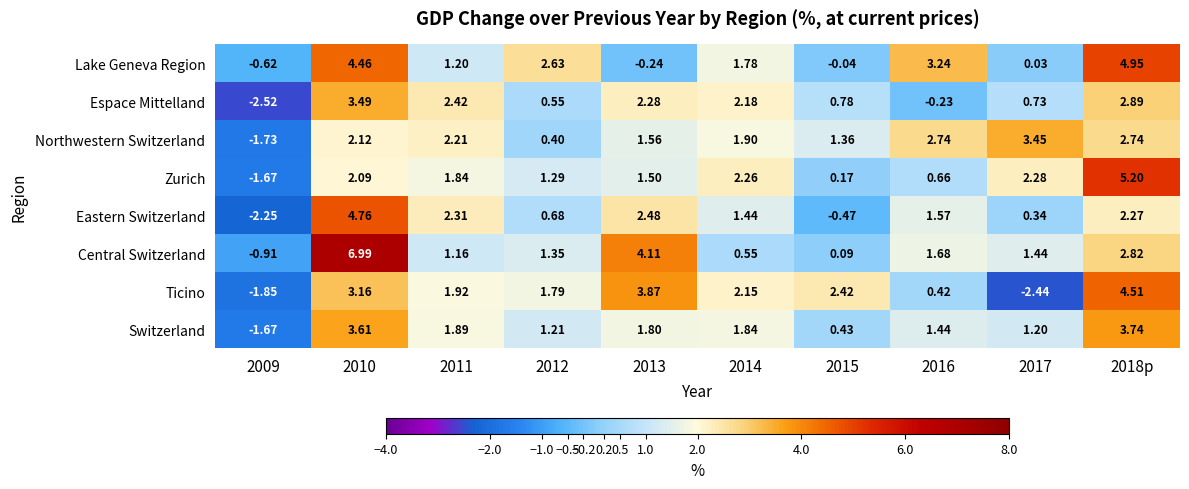

Which series has the widest spread of values?

Central Switzerland